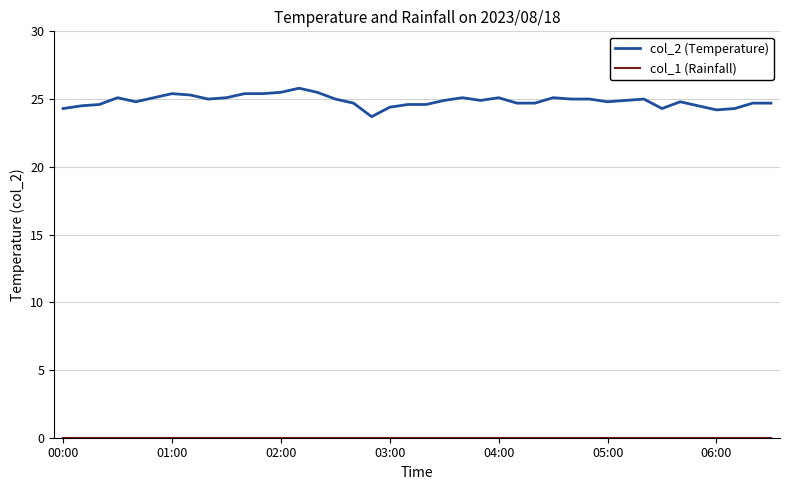

What is the difference between the maximum and minimum values in the col_2 (Temperature) series?

2.1